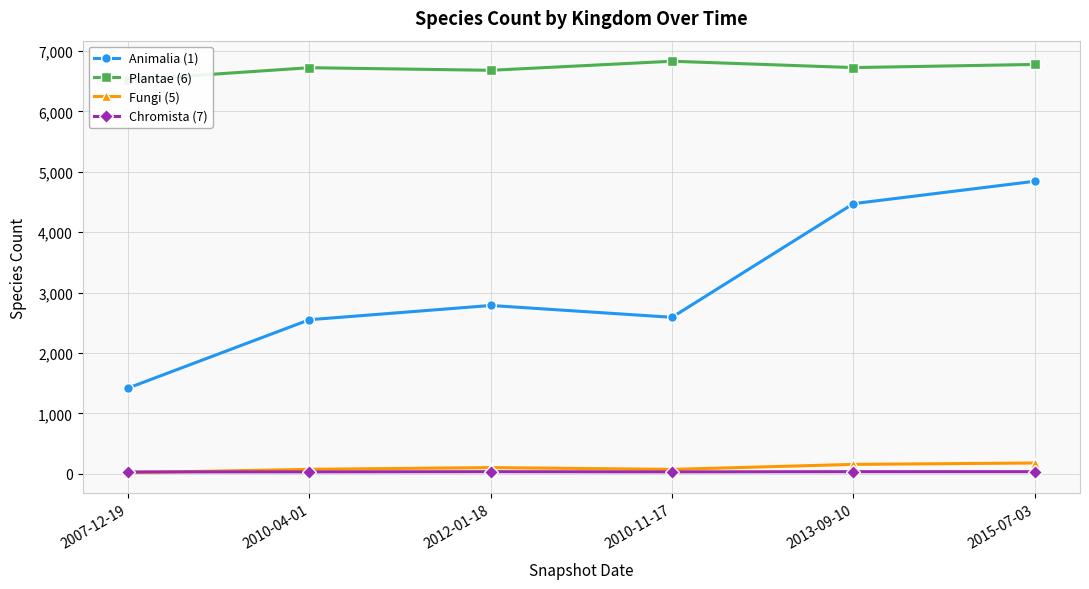

What is the difference between the Fungi (5) values at 2013-09-10 and 2012-01-18?

53